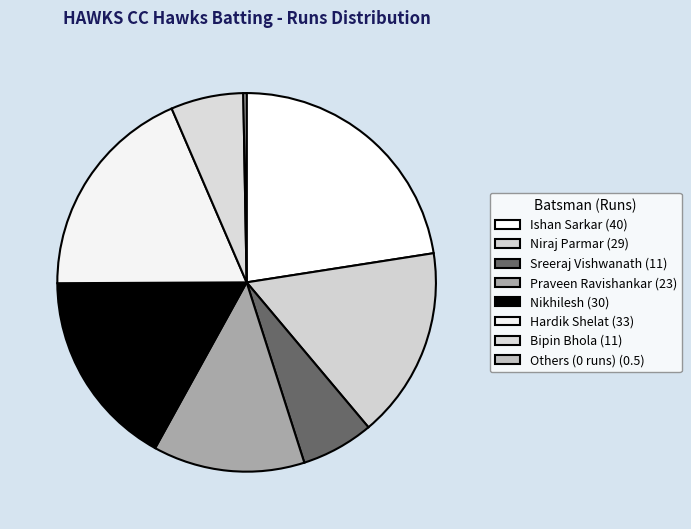

How many segments does this pie chart have?

8